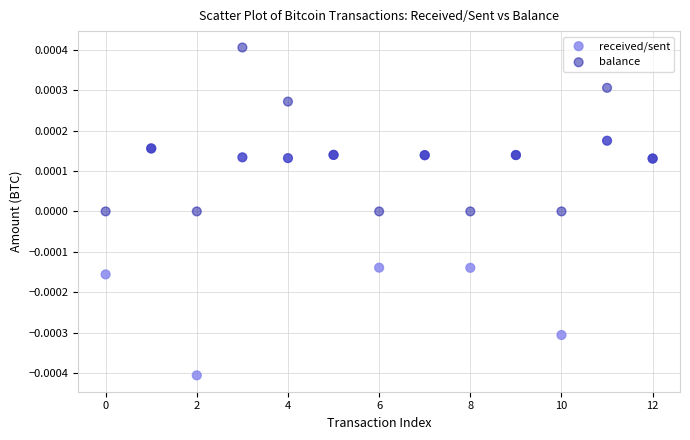

Which series contains the lowest Y value?

received/sent